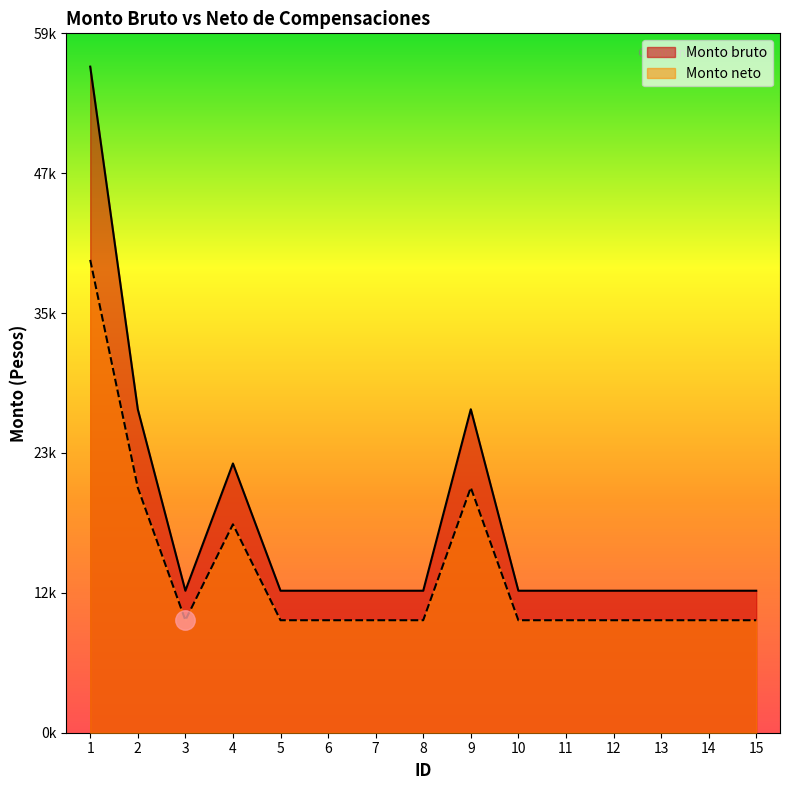

Reading left to right, list all the values displayed in this chart.

Monto bruto: 55774.4	27084.5	11890.4	22545.2	11890.4	11890.4	11890.4	11890.4	27084.5	11890.4	11890.4	11890.4	11890.4	11890.4	11890.4
Monto neto: 39592.5	20525.5	9419.5	17450.4	9419.5	9419.5	9419.5	9419.5	20525.5	9419.5	9419.5	9419.5	9419.5	9419.5	9419.5